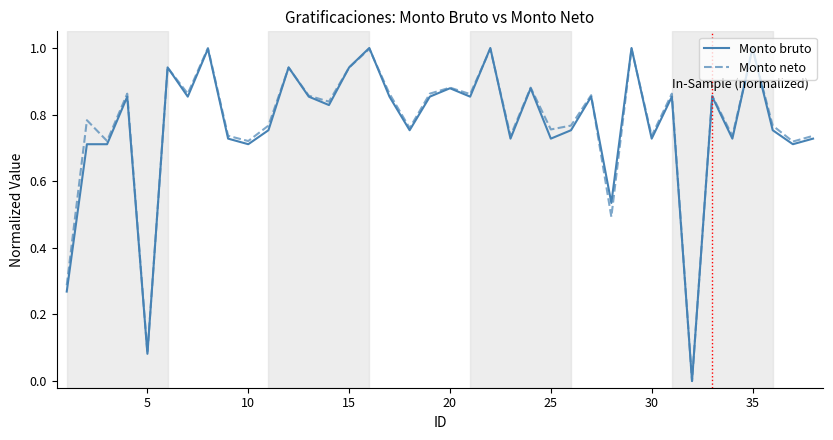

What are all the series names shown in the legend?

Monto bruto, Monto neto